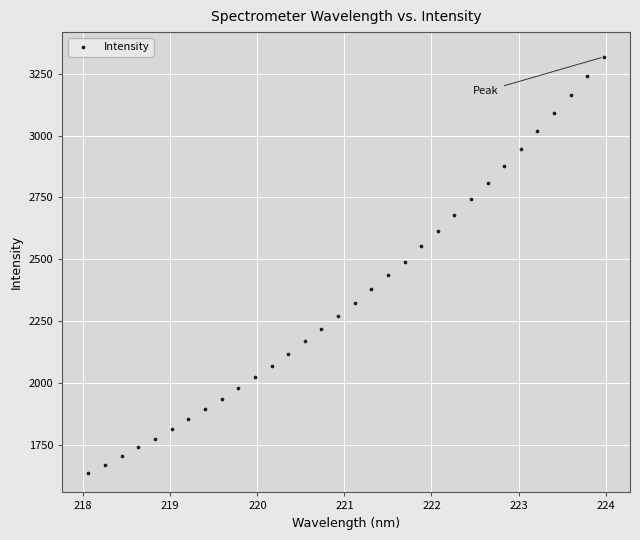

What is the range of X values (max minus min)?

5.9